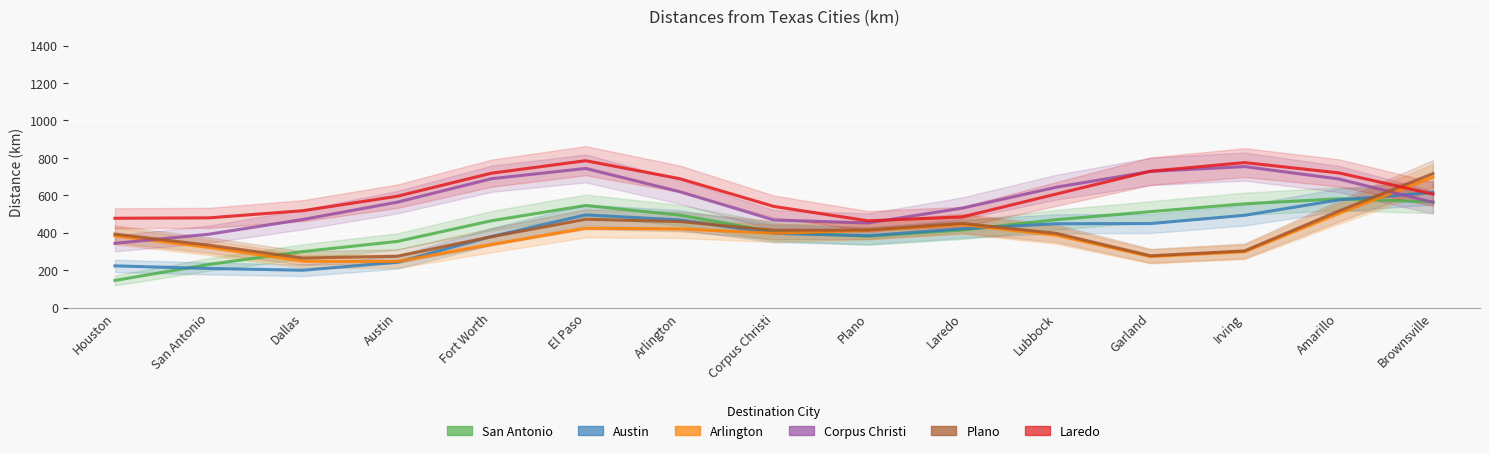

The value of Corpus Christi at Houston is 343.5. True or false?

True